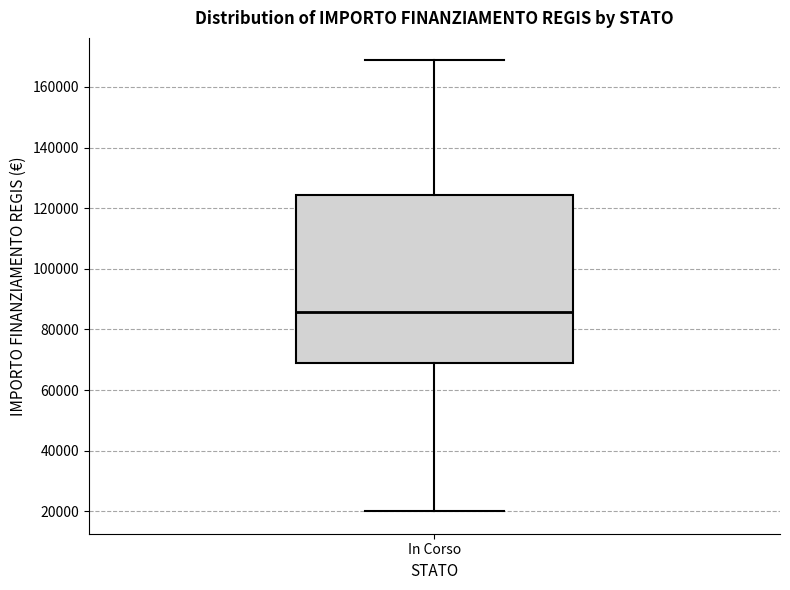

Read this box plot against the y-axis: the position of the median line, the range covered by the box, and the ends of both whiskers. The values are not printed on the chart, so give them approximately, as read against the axis.

median 86000, box 68000 to 124000, whiskers 20000 to 168000